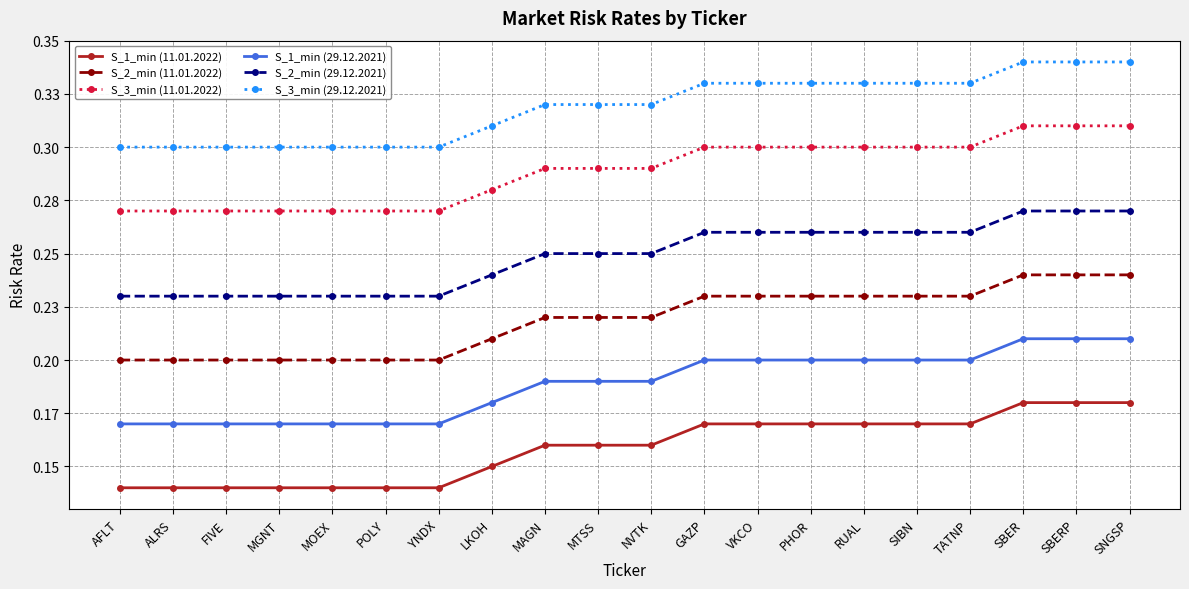

What is the sum of the S_2_min (11.01.2022) values at SBERP and POLY?

0.4